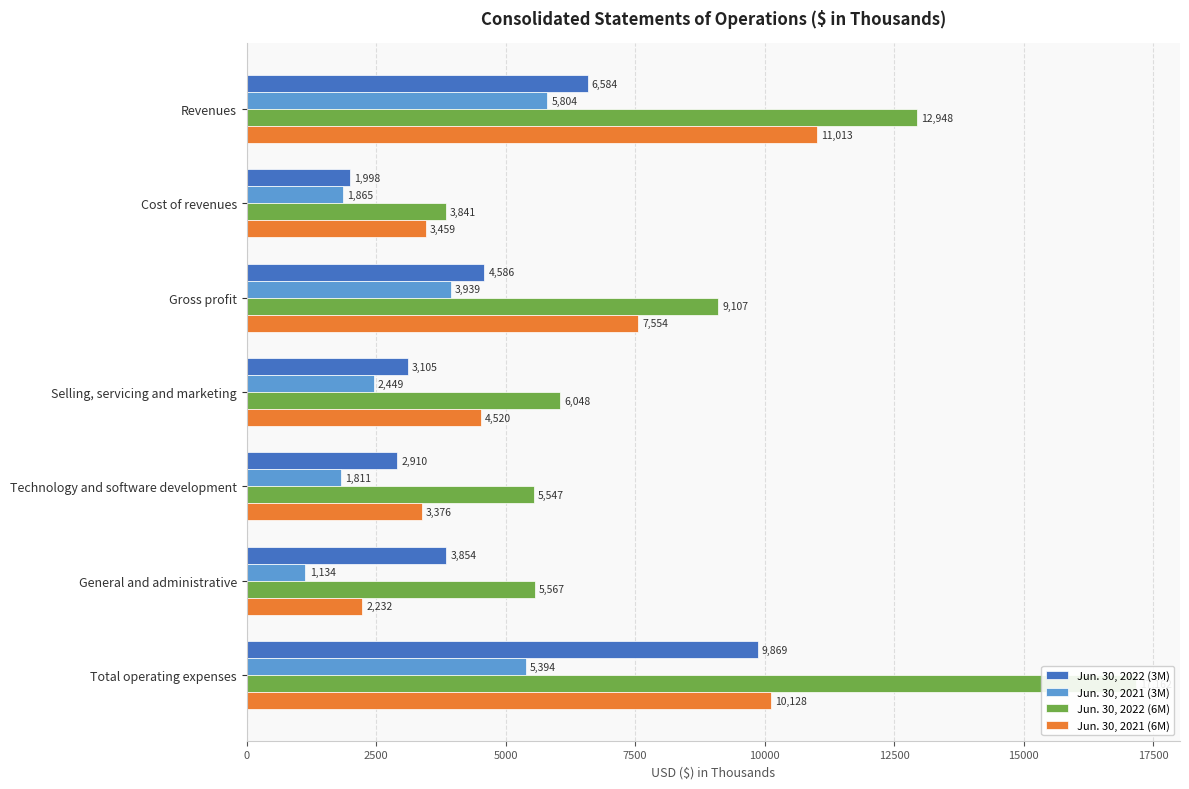

Count the number of data series in this chart.

4